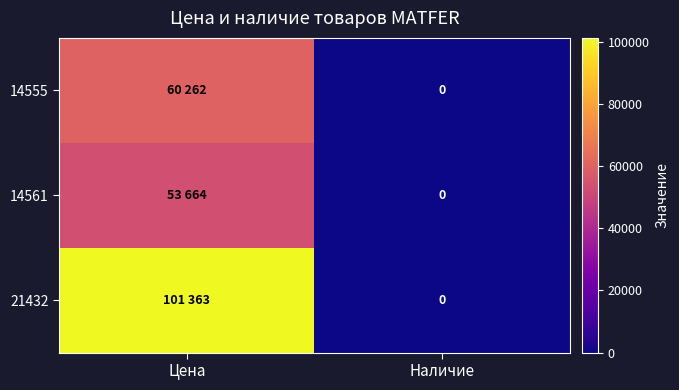

What is the maximum value for 14561?

53664